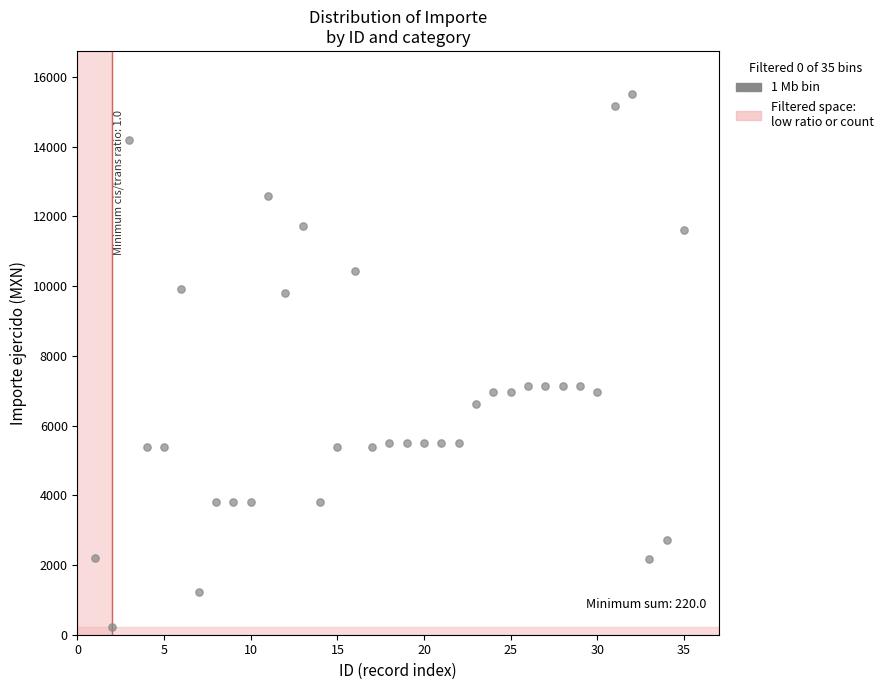

What is the range of Y values (max minus min)?

15284.0